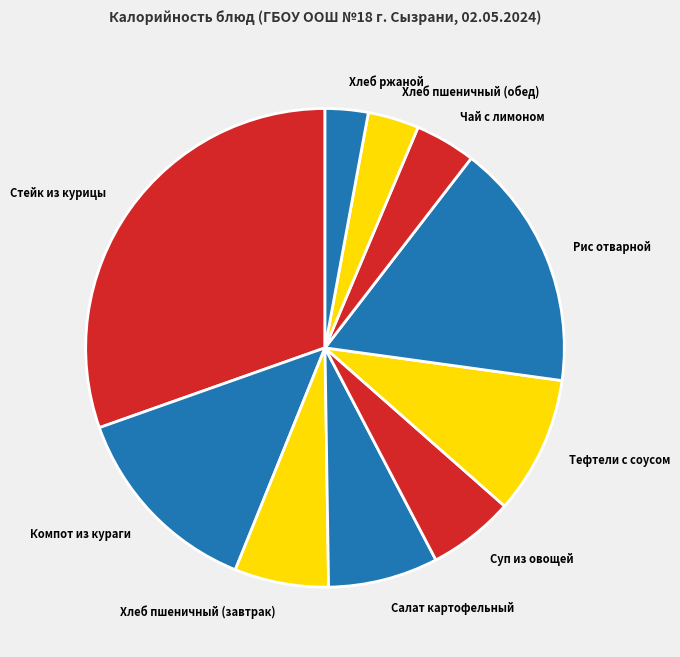

How many segments does this pie chart have?

10